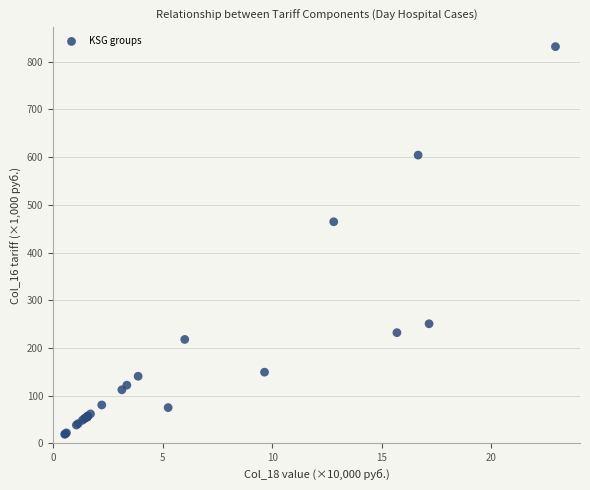

What Y value in the scatter plot is closest to 425?

464.7